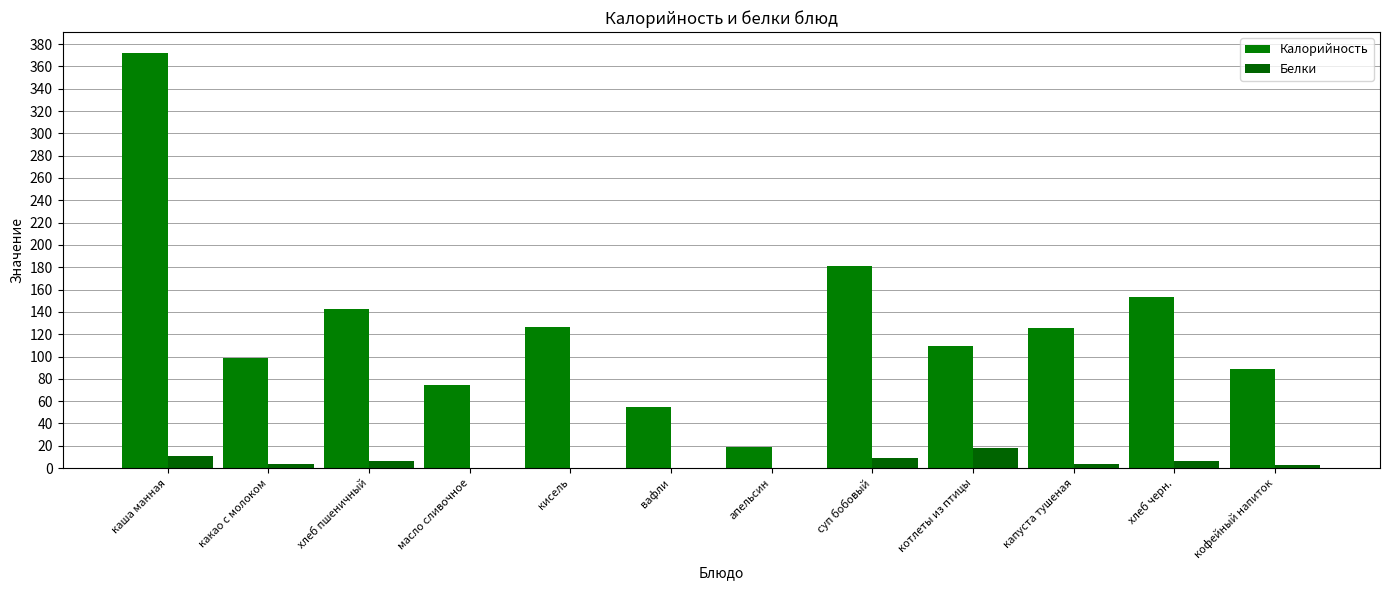

At which label does Калорийность reach its peak?

каша манная